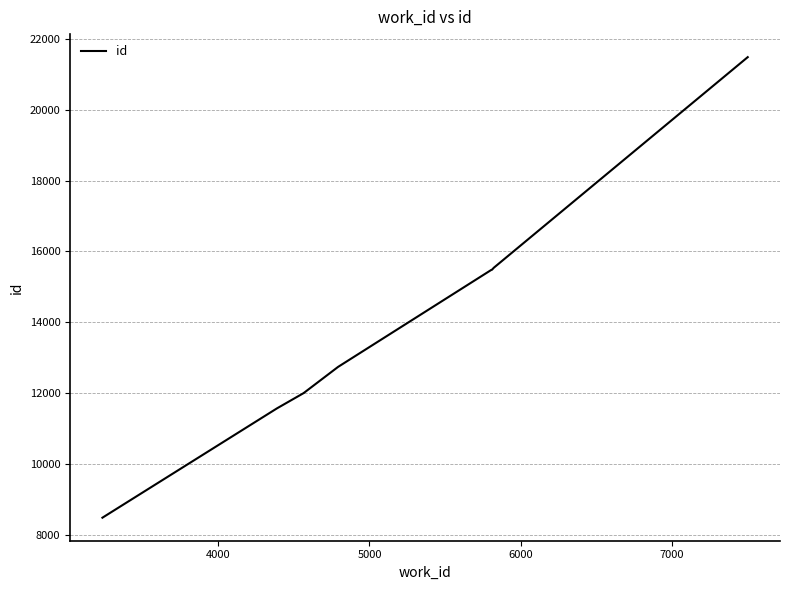

Reading left to right, transcribe all the data shown in this chart.

8482	11568	12005	12007	12740	15475	15480	15484	15540	21487